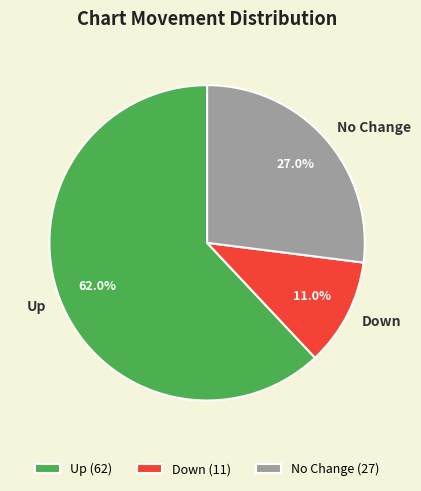

What is the ratio of the value at Down (11) to the value at No Change (27)?

0.4